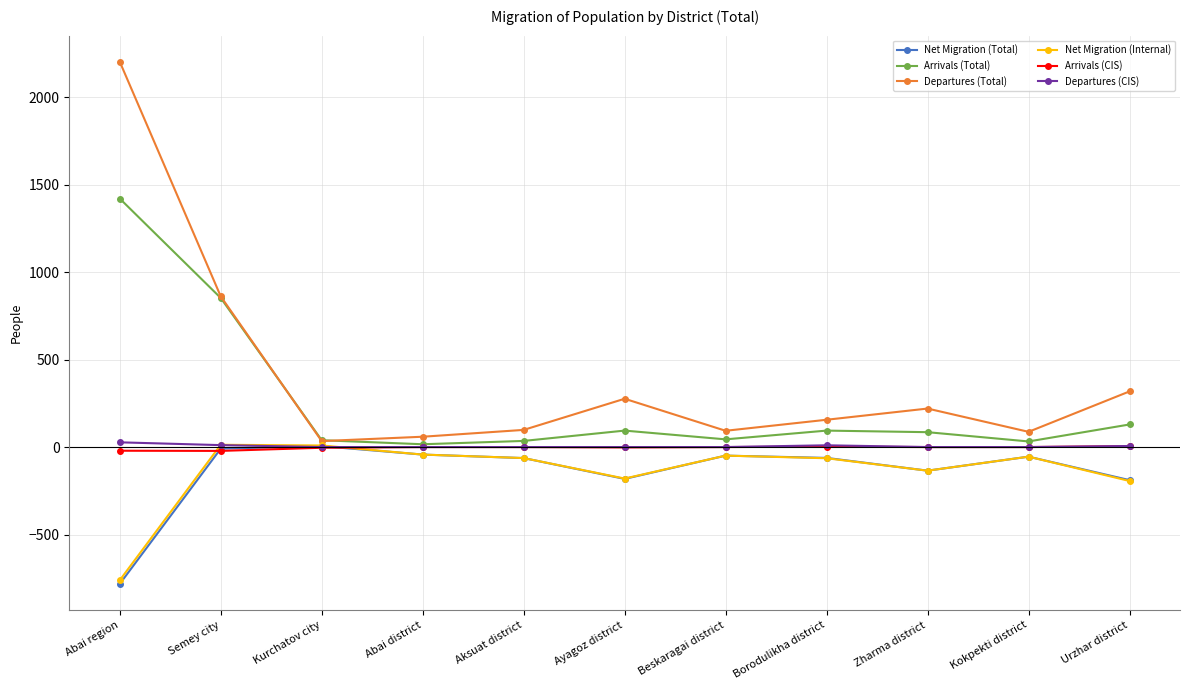

True or false: Departures (Total) and Arrivals (CIS) intersect in this chart.

False